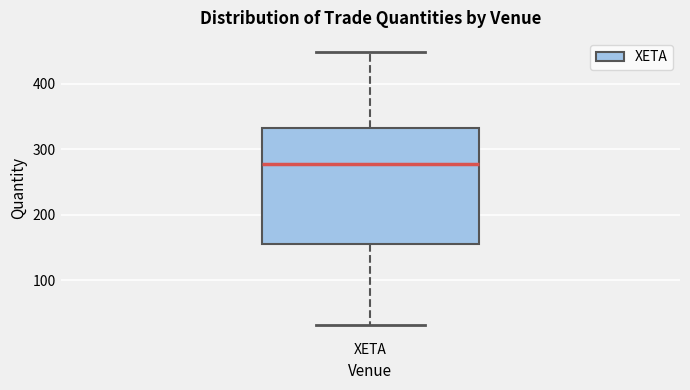

Where is the upper edge of the box for XETA on the y-axis? The values are not printed on the chart, so give them approximately, as read against the axis.

330